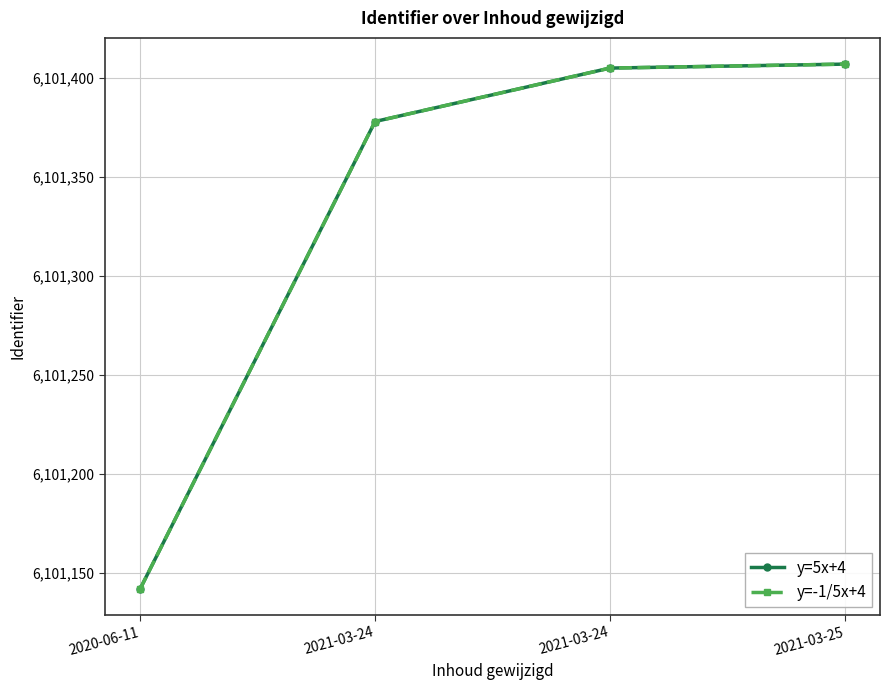

What is the sum of the y=5x+4 values at 2021-03-25 and 2021-03-24?

12202812